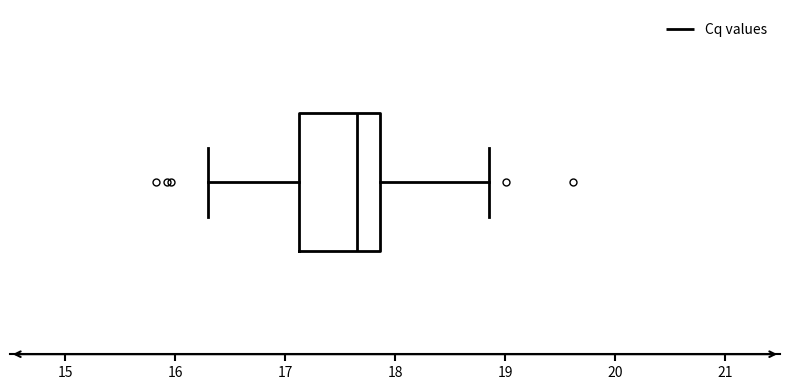

Read this box plot against the x-axis: the position of the median line, the range covered by the box, and the ends of both whiskers. The values are not printed on the chart, so give them approximately, as read against the axis.

median 17.7, box 17.1 to 17.9, whiskers 16.3 to 18.9